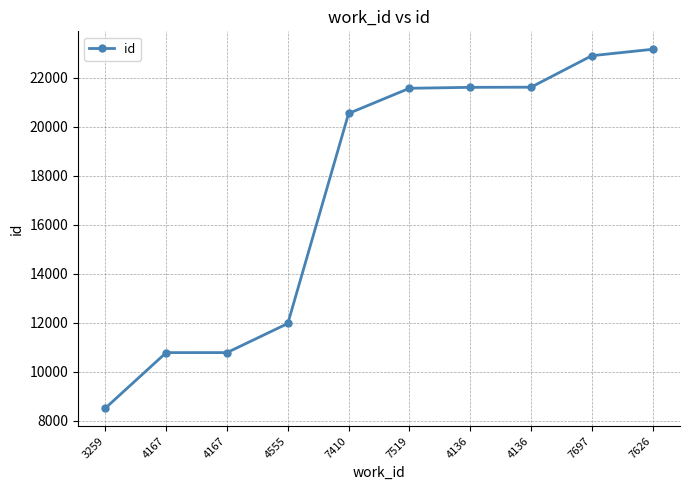

What is the change in value from 3259 to 4555?

+3454